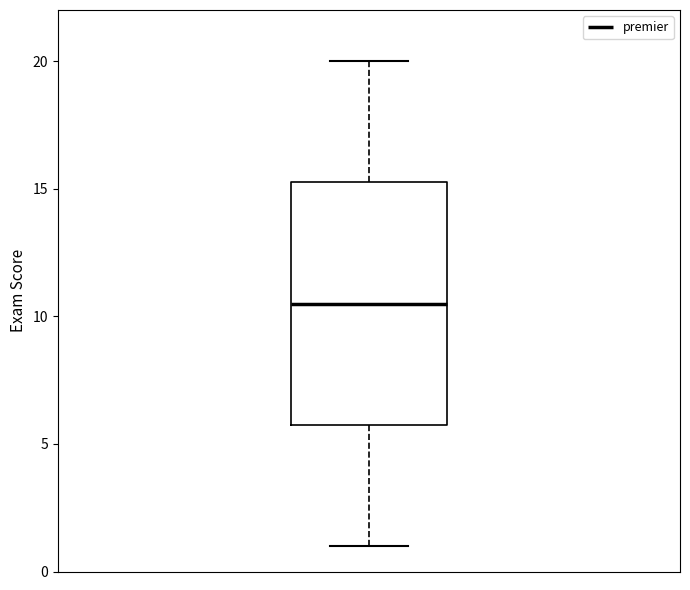

Transcribe this box plot: give where the median line is, the range the box spans, and where the two whiskers end, as read against the y-axis. The values are not printed on the chart, so give them approximately, as read against the axis.

median 10.5, box 6.0 to 15.5, whiskers 1.0 to 20.0